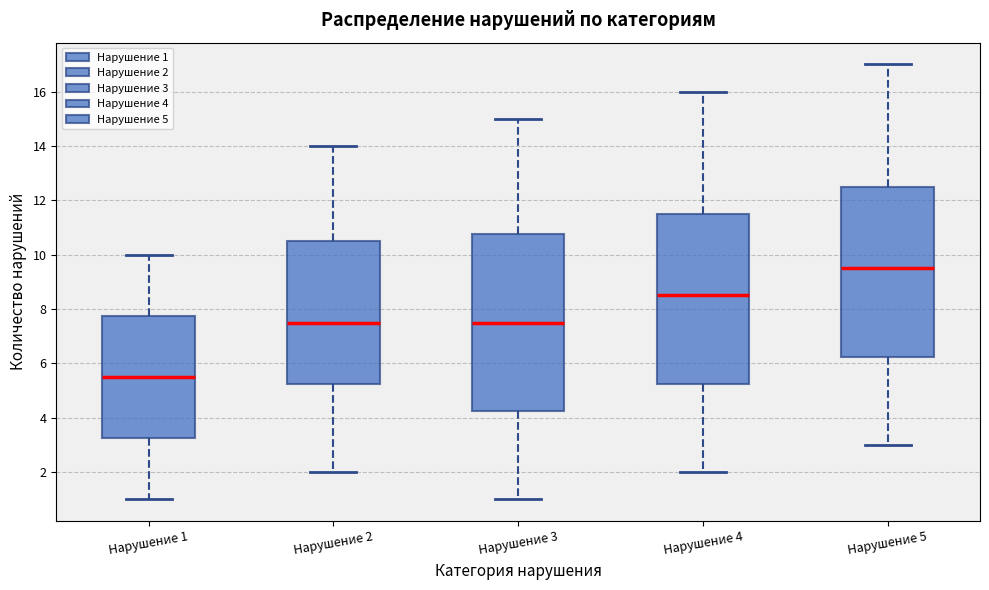

Reading left to right, read every box against the y-axis: the position of its median line, the range the box covers, and the ends of its whiskers. The values are not printed on the chart, so give them approximately, as read against the axis.

Нарушение 1: median 5.6, box 3.2 to 7.8, whiskers 1.0 to 10.0
Нарушение 2: median 7.6, box 5.2 to 10.6, whiskers 2.0 to 14.0
Нарушение 3: median 7.6, box 4.2 to 10.8, whiskers 1.0 to 15.0
Нарушение 4: median 8.6, box 5.2 to 11.6, whiskers 2.0 to 16.0
Нарушение 5: median 9.6, box 6.2 to 12.6, whiskers 3.0 to 17.0